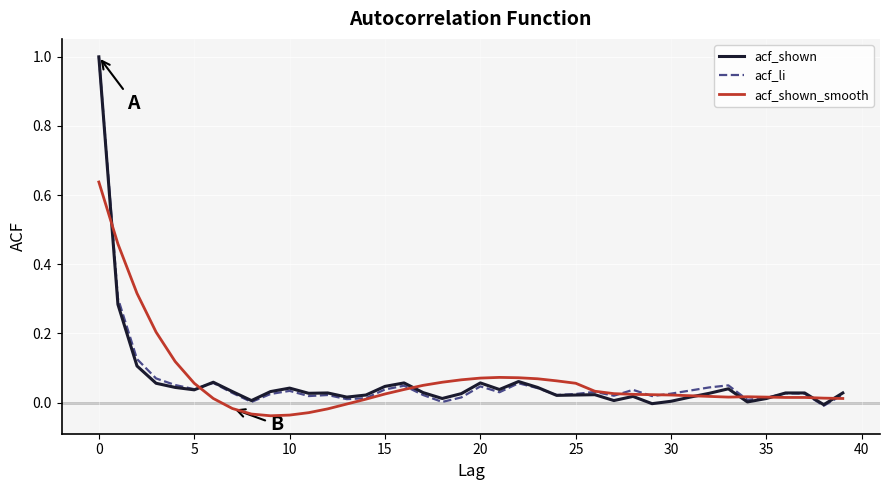

What is the maximum value for acf_li?

1.0